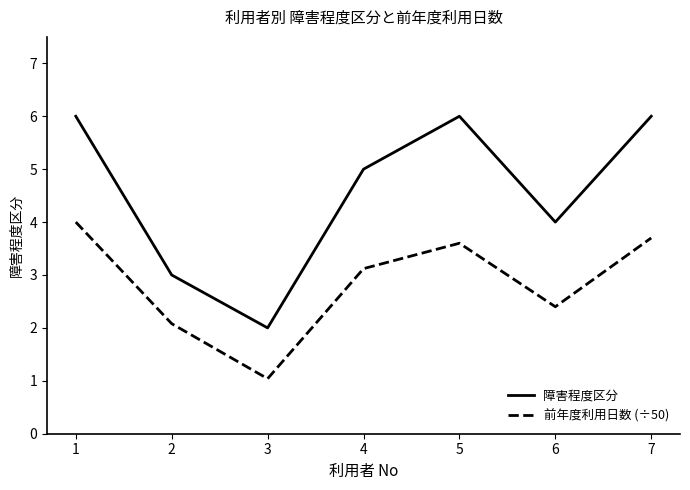

True or false: 前年度利用日数 (÷50) and 障害程度区分 intersect in this chart.

False